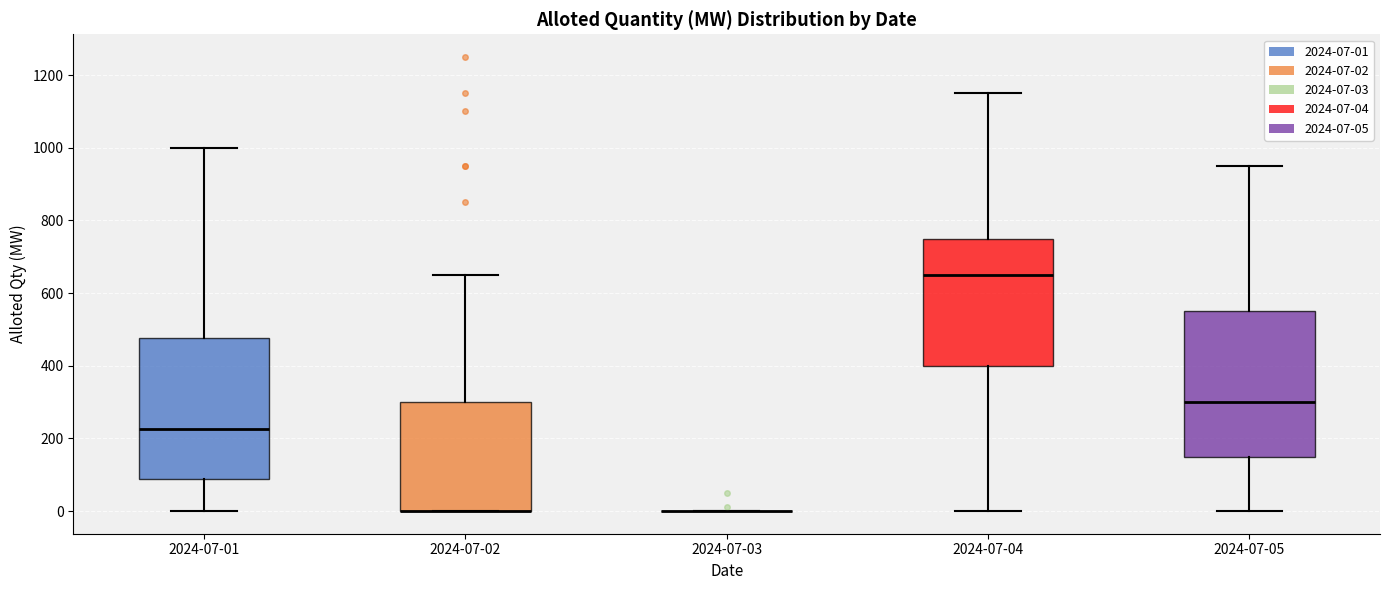

Reading left to right, transcribe this box plot: for each box, give where its median line is, the range the box spans, and where its two whiskers end, as read against the y-axis. The values are not printed on the chart, so give them approximately, as read against the axis.

2024-07-01: median 220, box 80 to 480, whiskers 0 to 1000
2024-07-02: median 0 (drawn on the box's lower edge), box 0 to 300, whiskers 0 to 660
2024-07-03: box collapsed to a line at 0, whiskers 0 to 0
2024-07-04: median 660, box 400 to 760, whiskers 0 to 1160
2024-07-05: median 300, box 160 to 560, whiskers 0 to 960